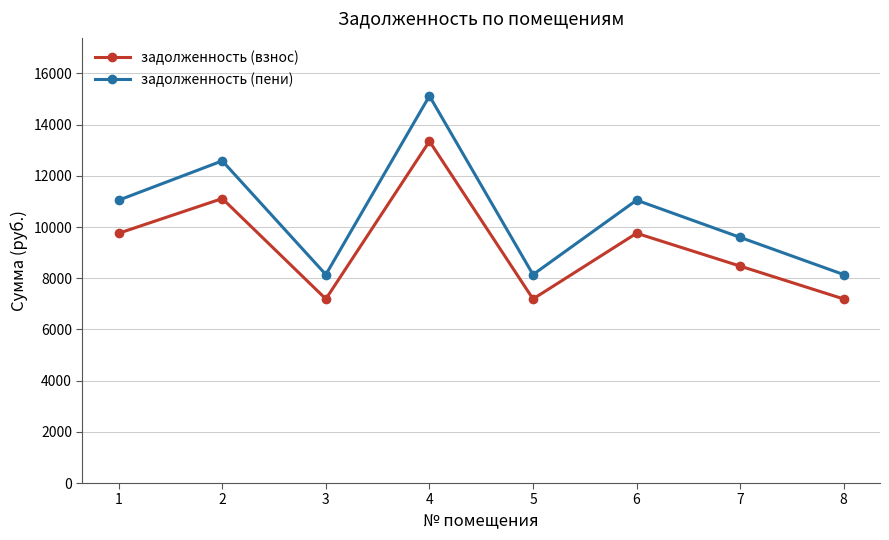

Rank the series at 4 from lowest to highest value.

задолженность (взнос), задолженность (пени)